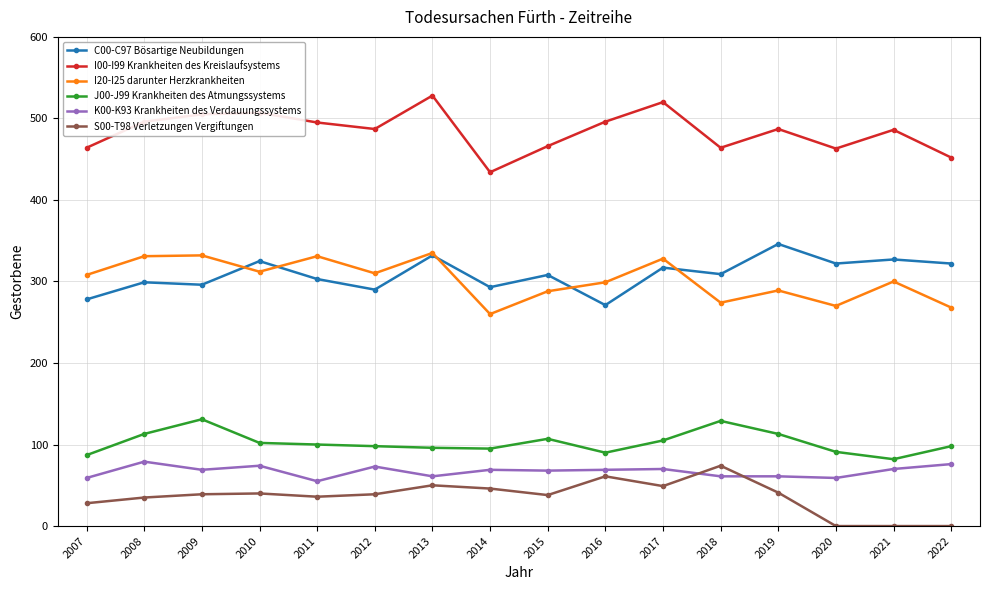

What is the sum of all I20-I25 darunter Herzkrankheiten values?

4835